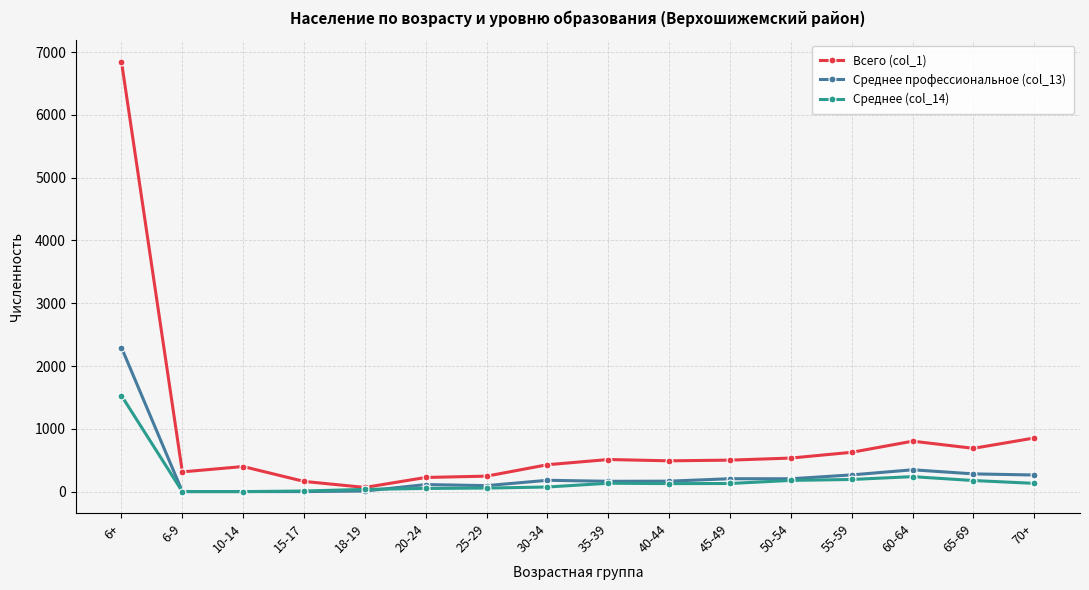

Which series has the widest spread of values?

Всего (col_1)